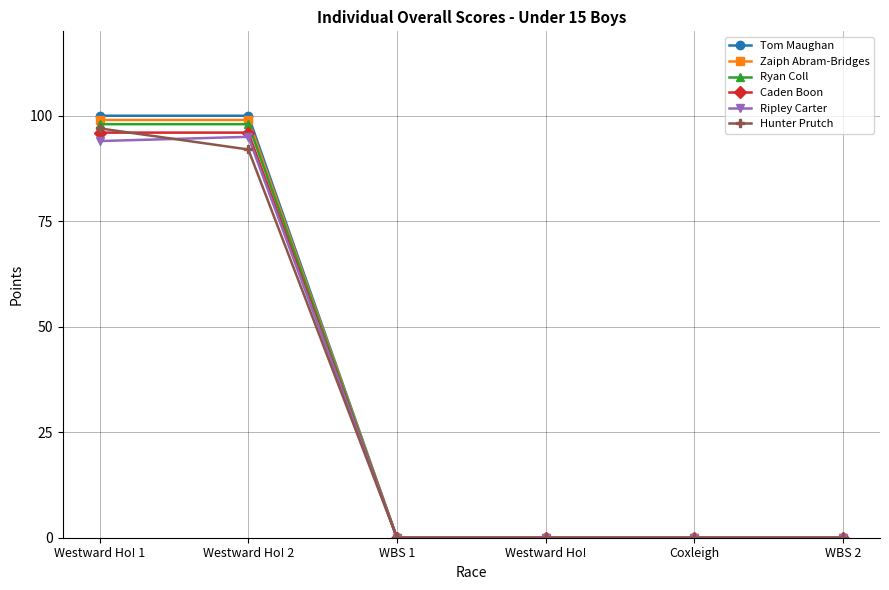

What is the maximum value shown in the chart?

100